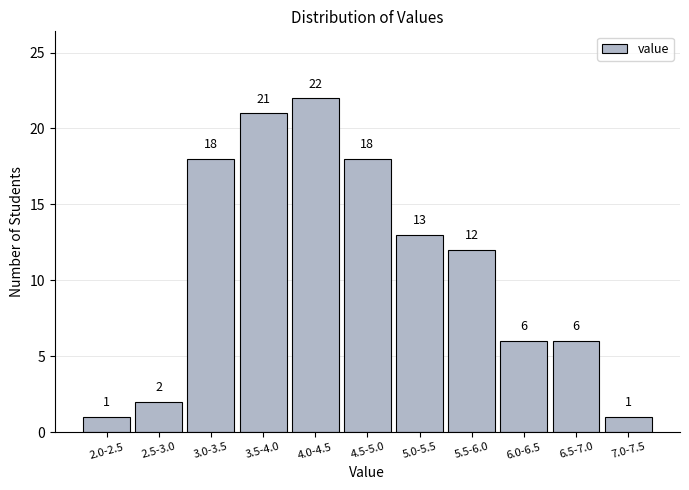

Reading left to right, transcribe all the data shown in this chart.

2.0-2.5=1	2.5-3.0=2	3.0-3.5=18	3.5-4.0=21	4.0-4.5=22	4.5-5.0=18	5.0-5.5=13	5.5-6.0=12	6.0-6.5=6	6.5-7.0=6	7.0-7.5=1